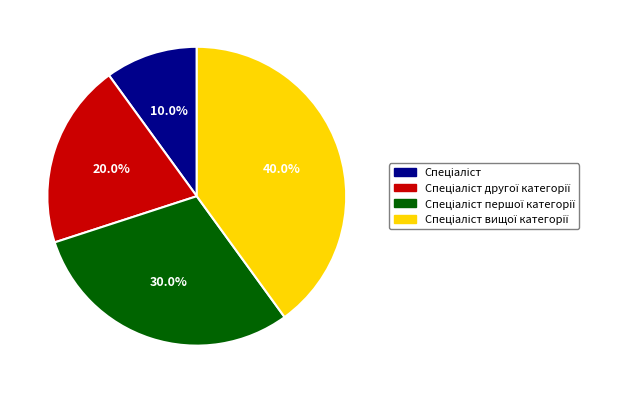

Does any single category account for the majority?

No